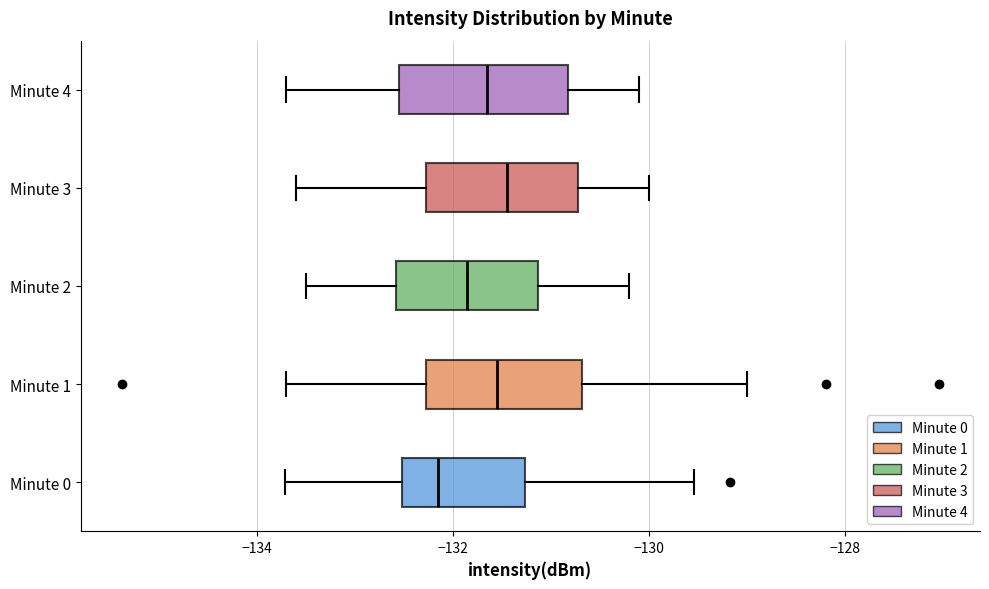

Which box has the furthest to the left median line?

Minute 0